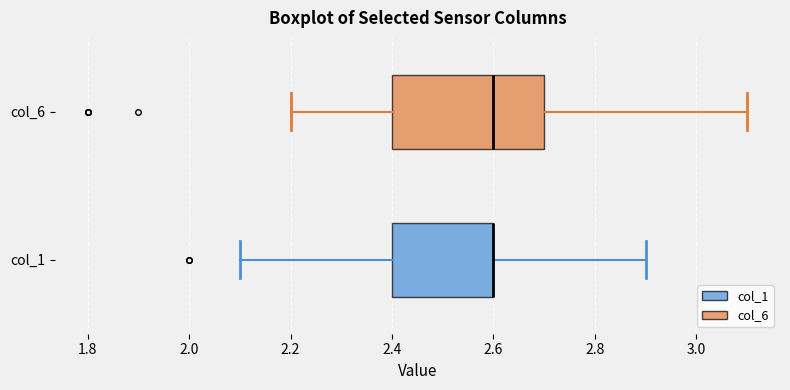

Reading bottom to top, read every box against the x-axis: the position of its median line, the range the box covers, and the ends of its whiskers. The values are not printed on the chart, so give them approximately, as read against the axis.

col_1: median 2.6 (drawn on the box's right edge), box 2.4 to 2.6, whiskers 2.1 to 2.9
col_6: median 2.6, box 2.4 to 2.7, whiskers 2.2 to 3.1